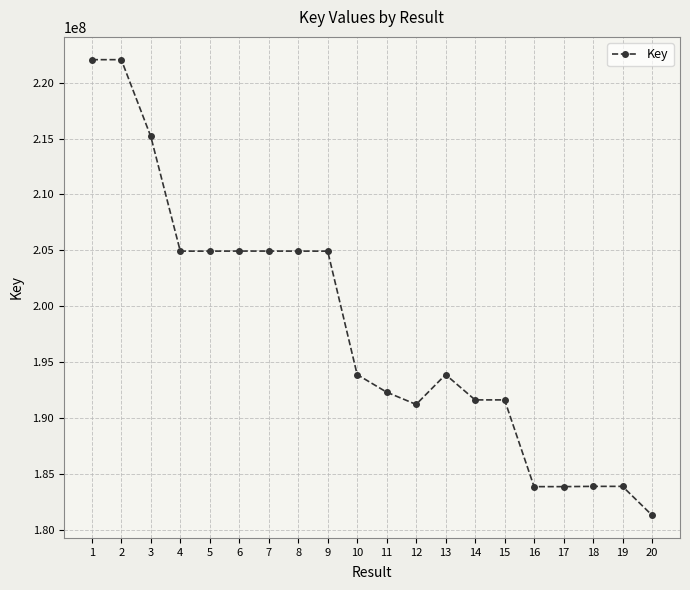

What is the value of the 10th point from the left?

193879034